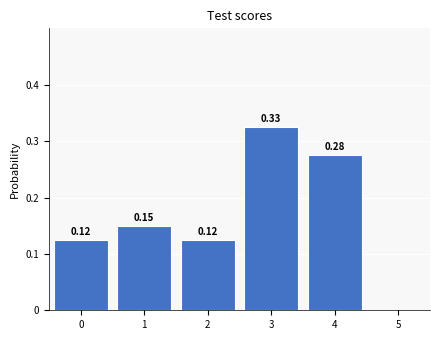

Which has a higher value, 3 or 0?

3